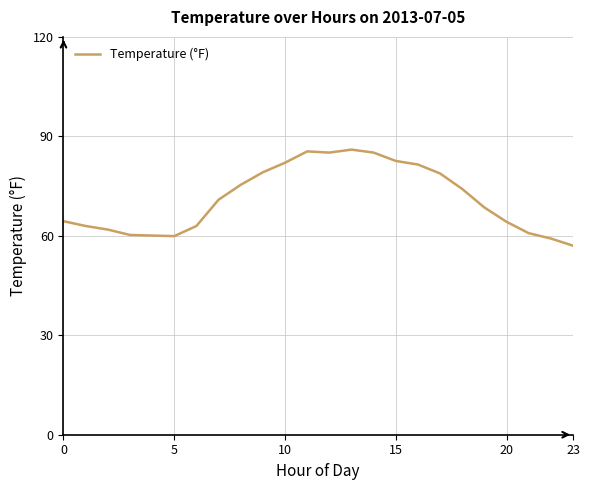

What is the difference between the maximum and minimum values?

29.0